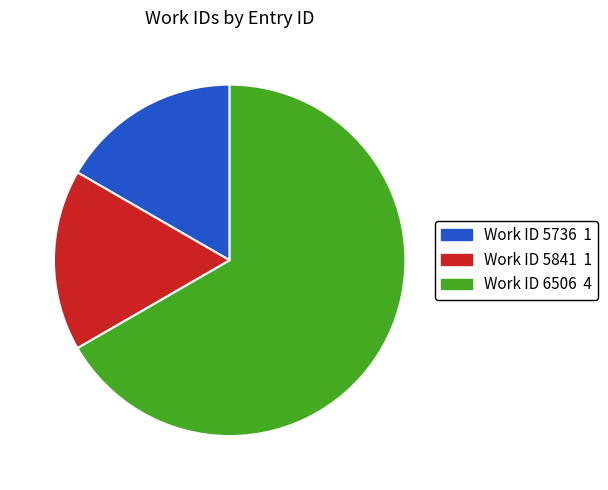

Is there any slice that represents more than half of the pie?

Yes